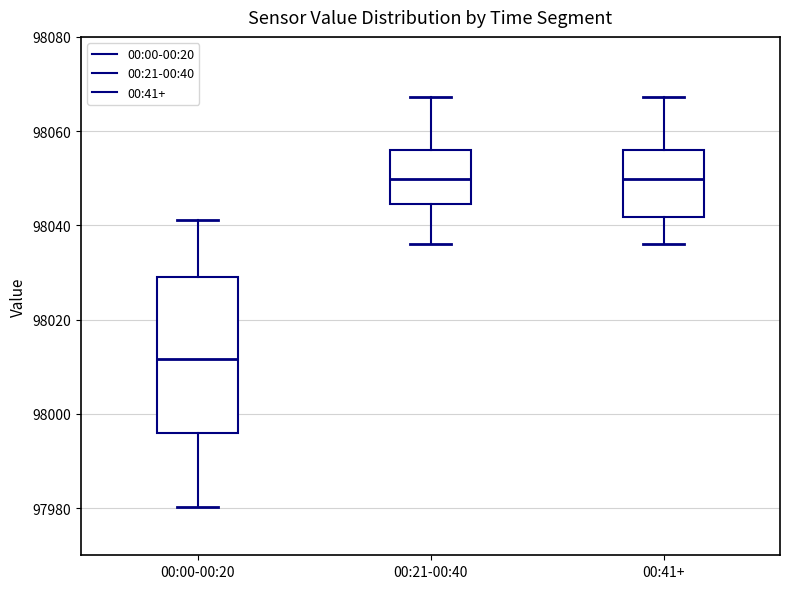

Where is the lower edge of the box for 00:21-00:40 on the y-axis? The values are not printed on the chart, so give them approximately, as read against the axis.

98044